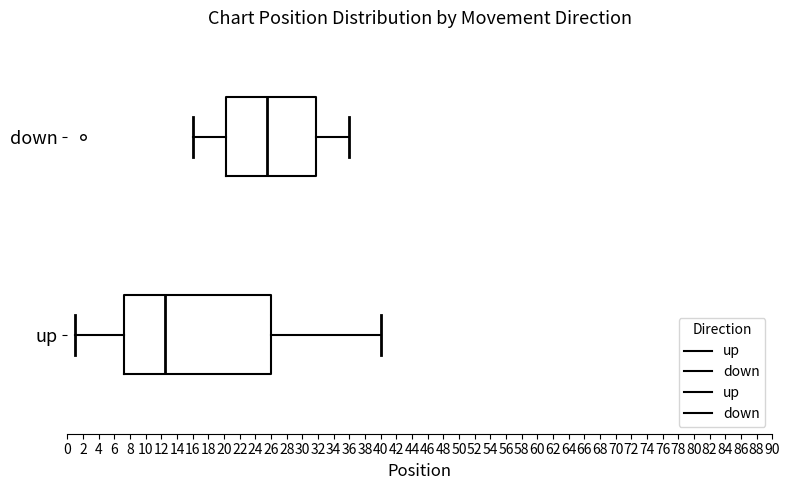

Which box's median line is the furthest to the right?

down